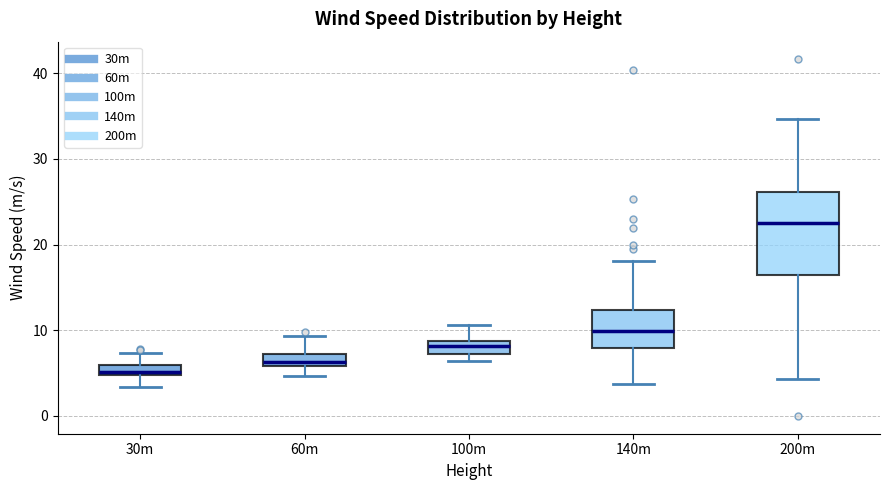

Which box has the lowest median line?

30m